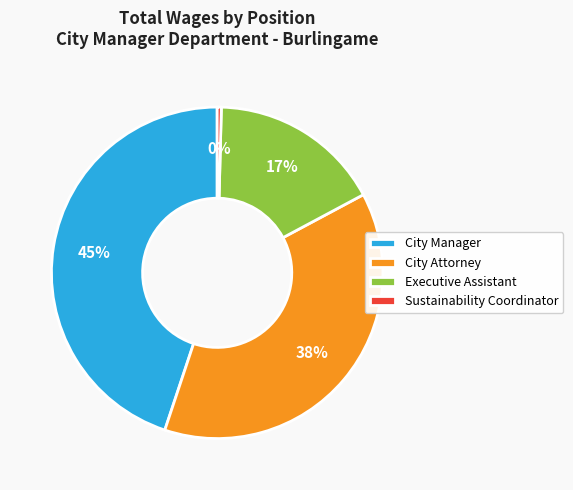

To the nearest percent, what is the difference between the City Manager and City Attorney slice percentages?

7%